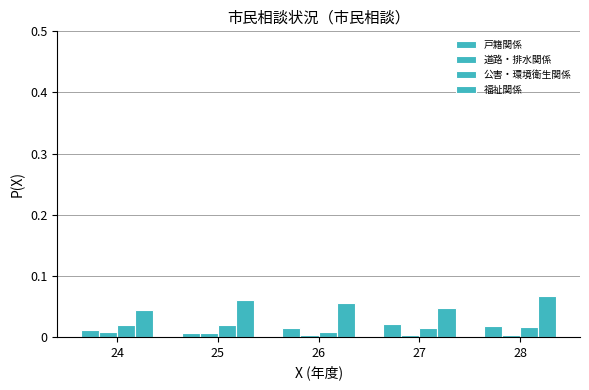

What is the greatest value displayed?

0.1